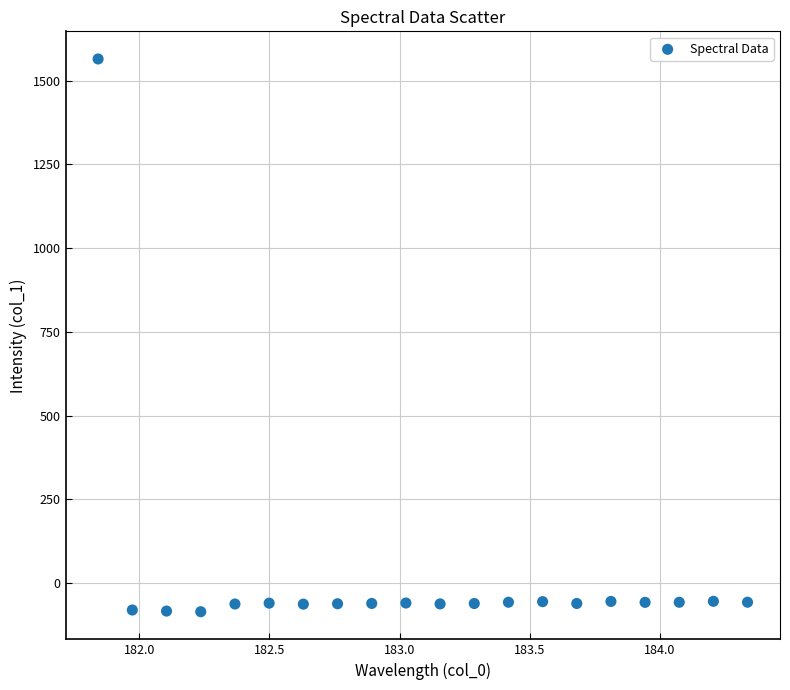

What is the range of Y values (max minus min)?

1650.6